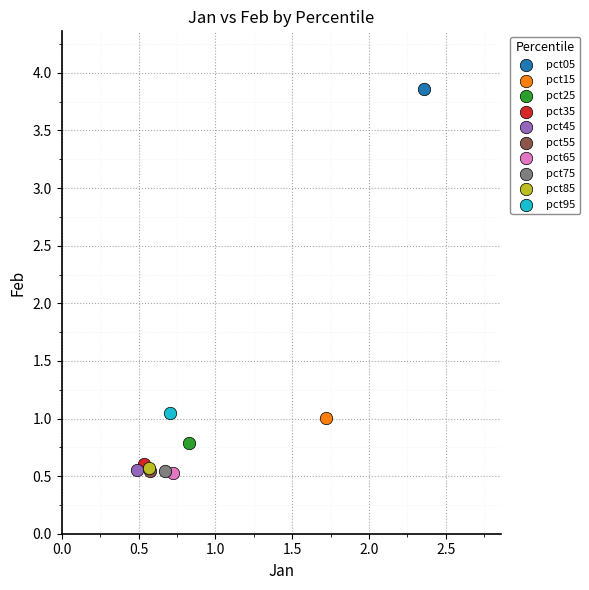

Which series contains the highest Y value?

pct05